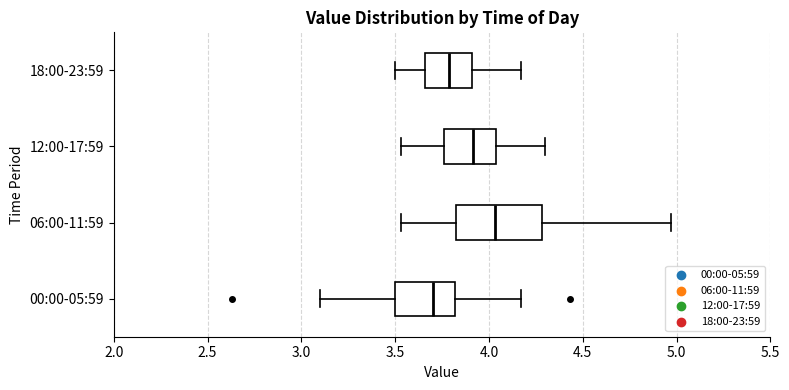

Reading bottom to top, transcribe this box plot: for each box, give where its median line is, the range the box spans, and where its two whiskers end, as read against the x-axis. The values are not printed on the chart, so give them approximately, as read against the axis.

00:00-05:59: median 3.70, box 3.50 to 3.80, whiskers 3.10 to 4.15
06:00-11:59: median 4.05, box 3.80 to 4.30, whiskers 3.55 to 4.95
12:00-17:59: median 3.90, box 3.75 to 4.05, whiskers 3.55 to 4.30
18:00-23:59: median 3.80, box 3.65 to 3.90, whiskers 3.50 to 4.15